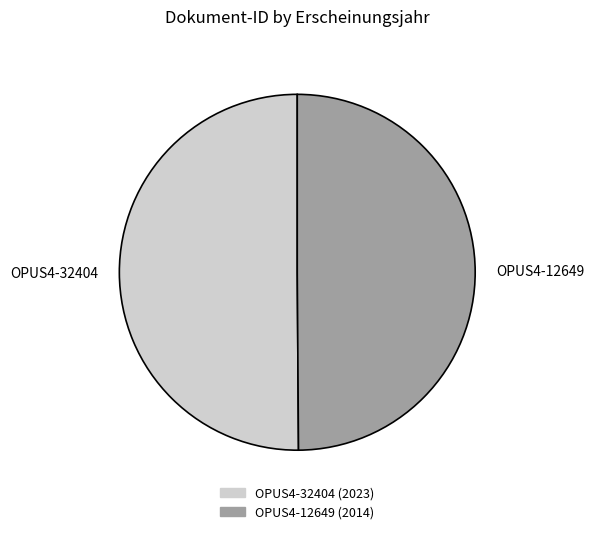

How many slices are in this pie chart?

2